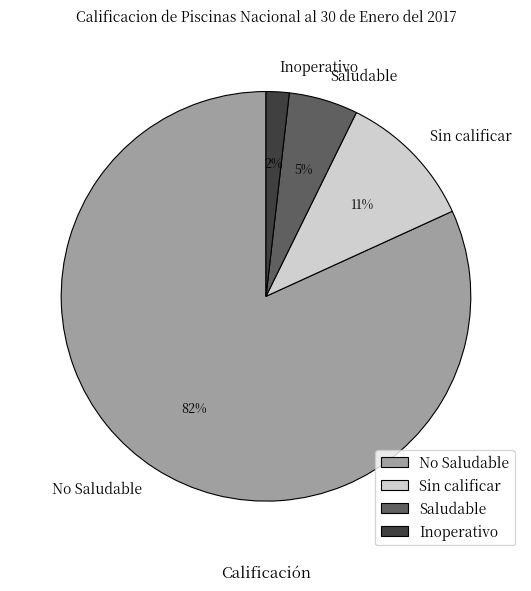

To the nearest percent, what is the difference between the largest and smallest slice percentages?

80%